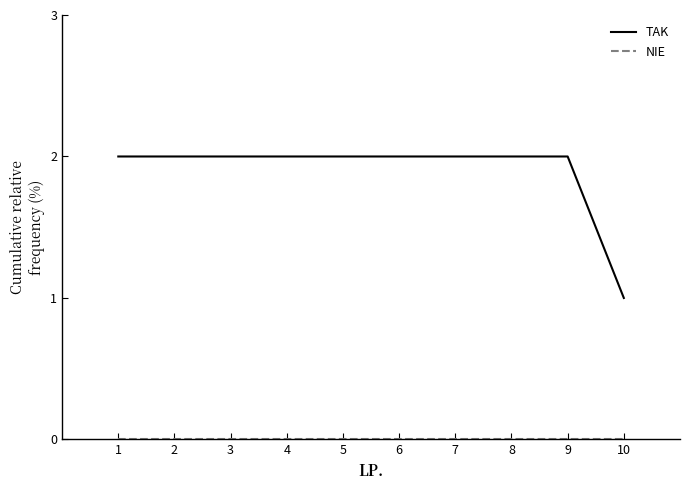

True or false: TAK has a value of 2 at 9.

True